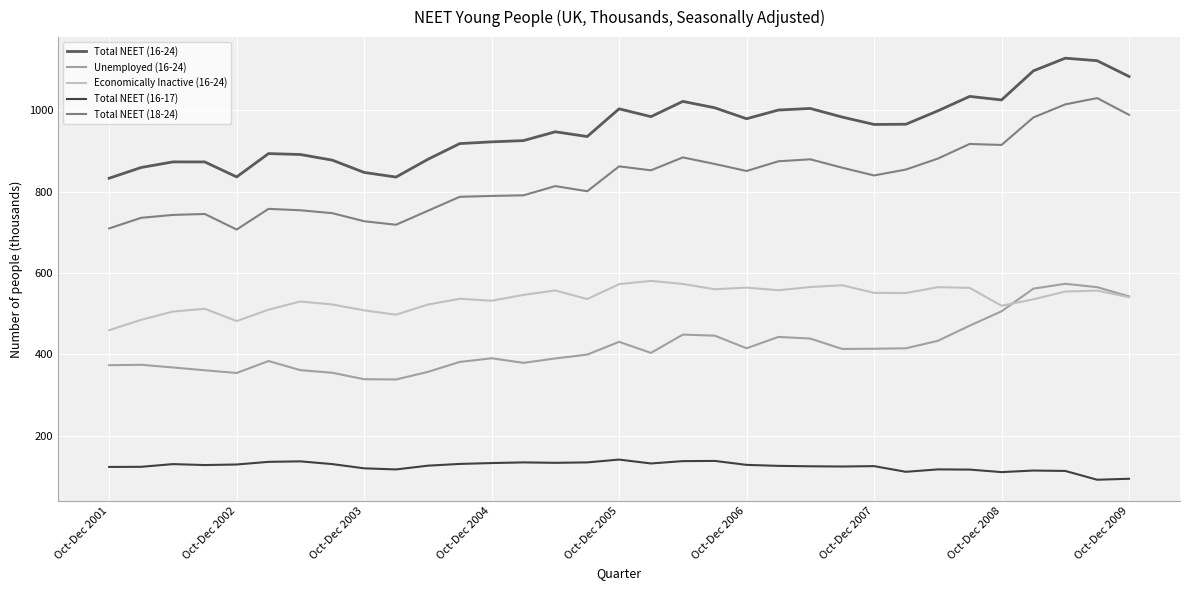

Which series has the widest spread of values?

Total NEET (18-24)